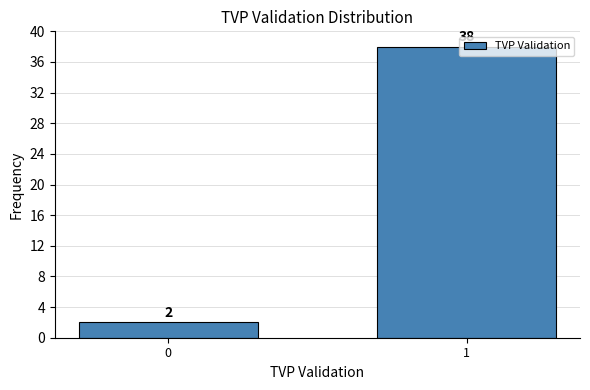

What is the ratio of the value at 1 to the value at 0?

19.0